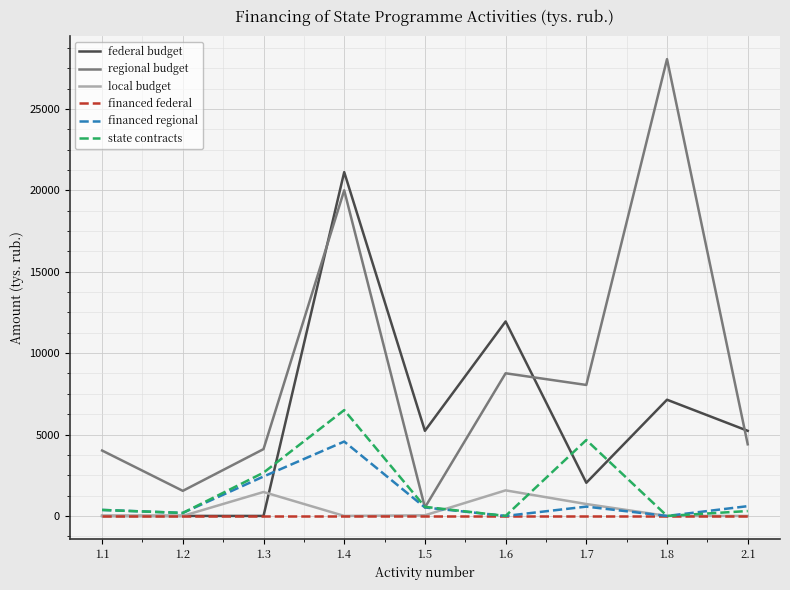

Which series changed the most between 1.3 and 1.7?

regional budget